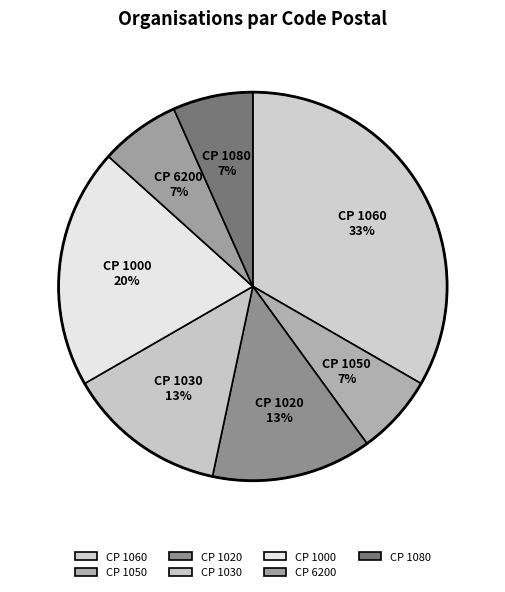

The CP 1000 slice represents 28% of the pie. True or false?

False